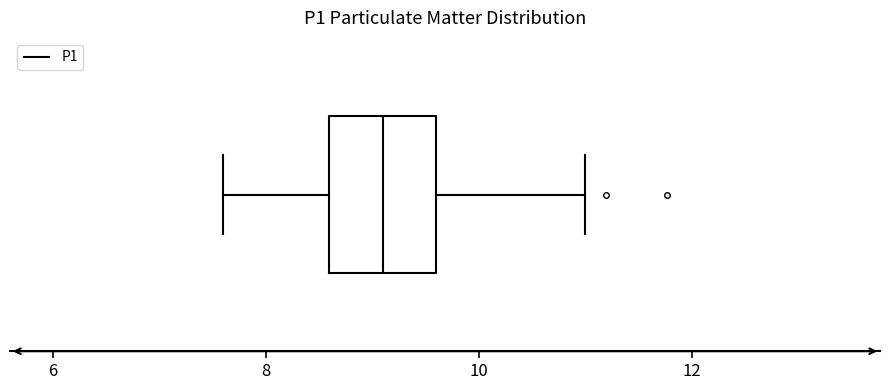

Transcribe this box plot: give where the median line is, the range the box spans, and where the two whiskers end, as read against the x-axis. The values are not printed on the chart, so give them approximately, as read against the axis.

median 9.2, box 8.6 to 9.6, whiskers 7.6 to 11.0